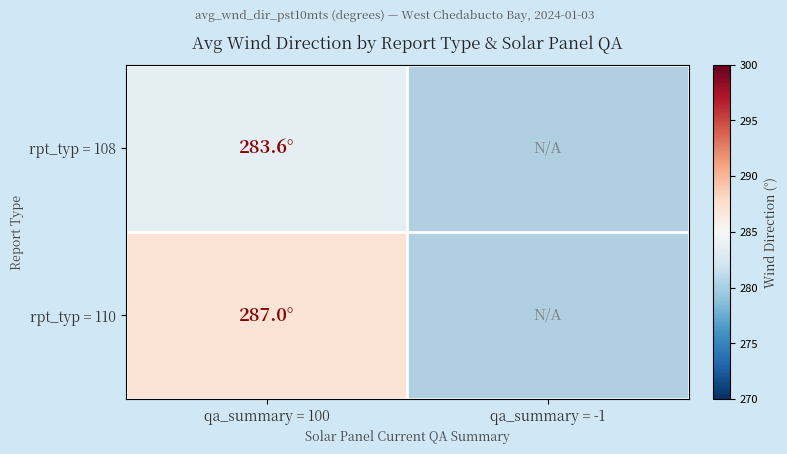

At how many categories does at least one series exceed 285?

1